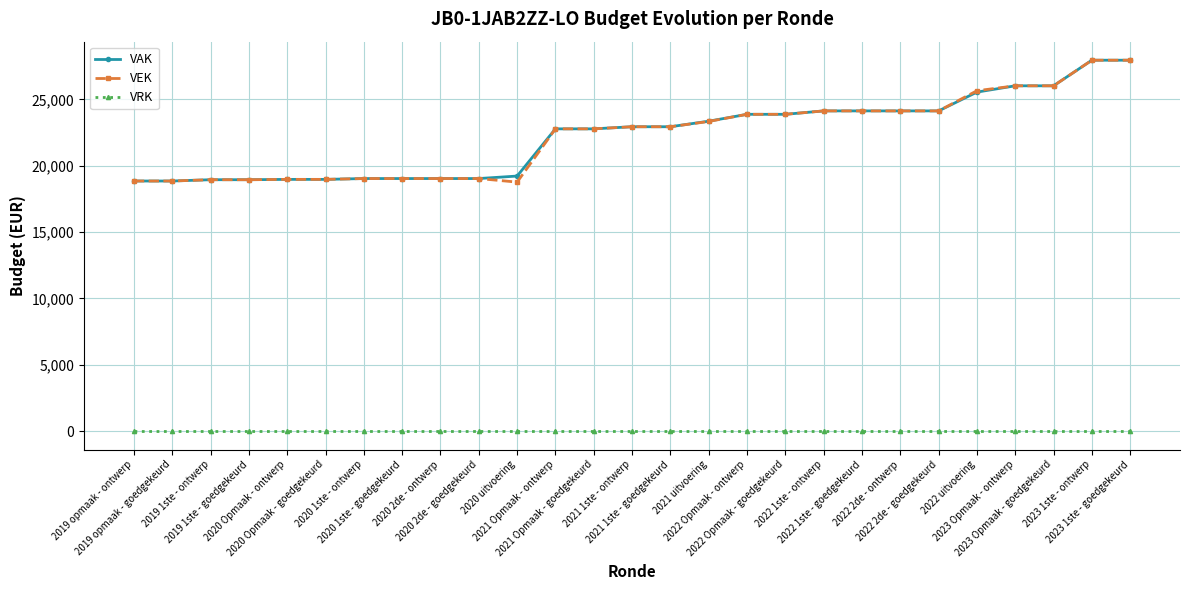

What is the highest value of the VAK series?

27956